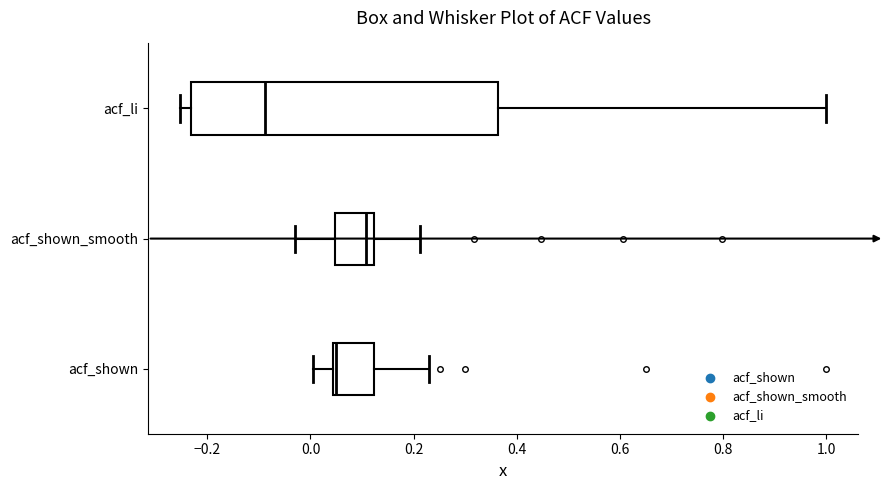

Reading bottom to top, read every box against the x-axis: the position of its median line, the range the box covers, and the ends of its whiskers. The values are not printed on the chart, so give them approximately, as read against the axis.

acf_shown: median 0.06, box 0.04 to 0.12, whiskers 0.00 to 0.22
acf_shown_smooth: median 0.10, box 0.04 to 0.12, whiskers -0.02 to 0.22
acf_li: median -0.08, box -0.24 to 0.36, whiskers -0.26 to 1.00